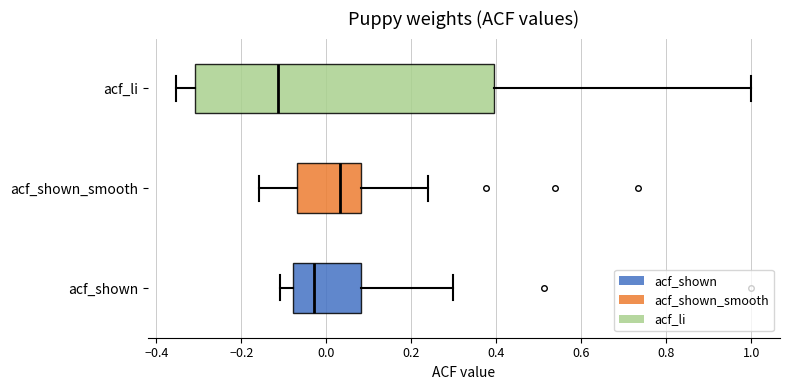

Reading bottom to top, read every box against the x-axis: the position of its median line, the range the box covers, and the ends of its whiskers. The values are not printed on the chart, so give them approximately, as read against the axis.

acf_shown: median -0.02, box -0.08 to 0.08, whiskers -0.10 to 0.30
acf_shown_smooth: median 0.04, box -0.06 to 0.08, whiskers -0.16 to 0.24
acf_li: median -0.12, box -0.30 to 0.40, whiskers -0.36 to 1.00